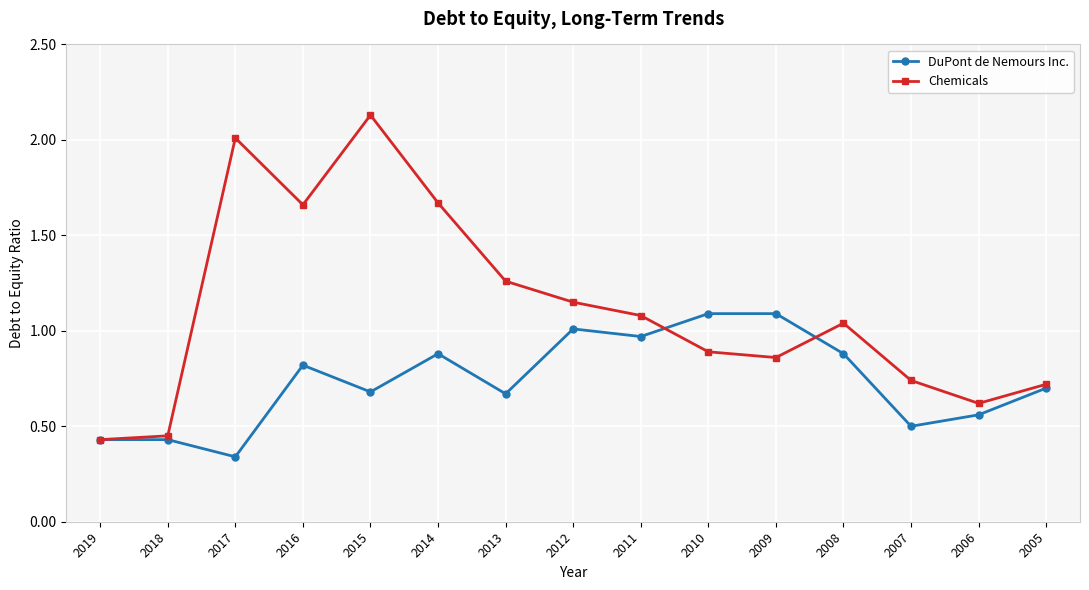

At which category is the sum across all series the highest?

2015